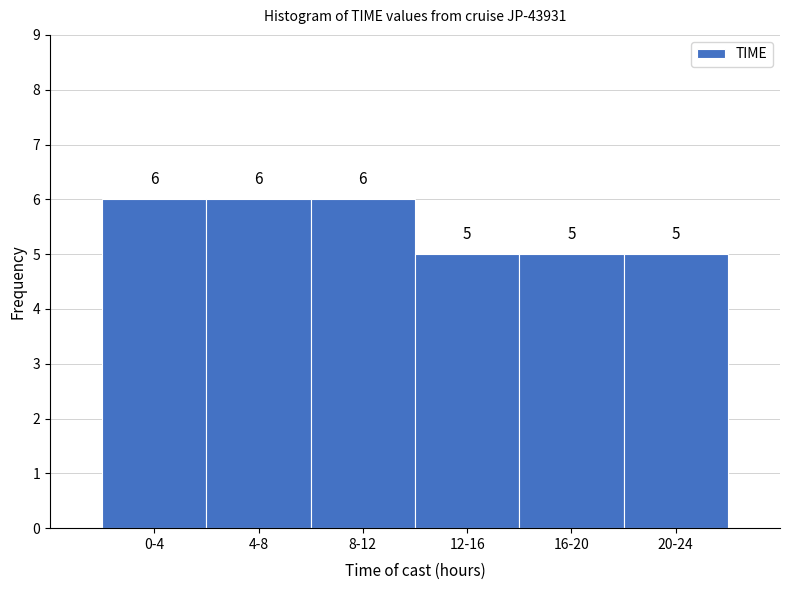

Reading left to right, list all the values displayed in this chart.

6	6	6	5	5	5